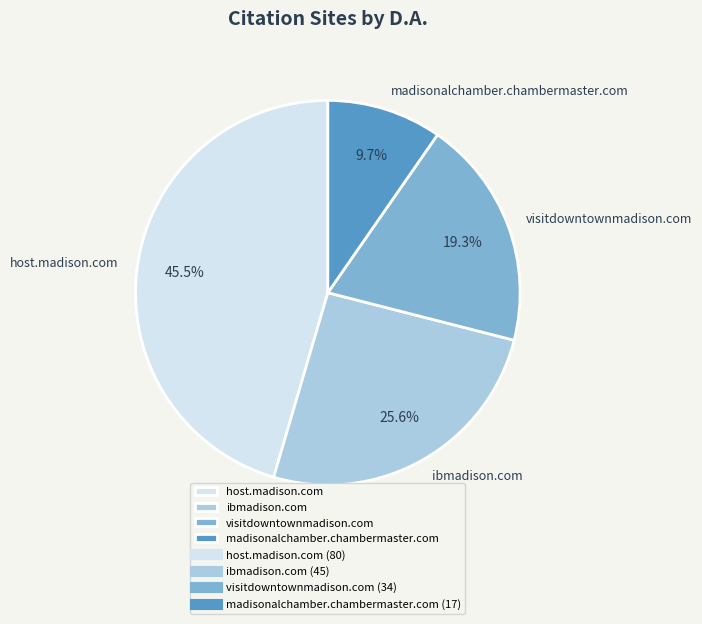

What is the smallest slice in the pie chart?

madisonalchamber.chambermaster.com